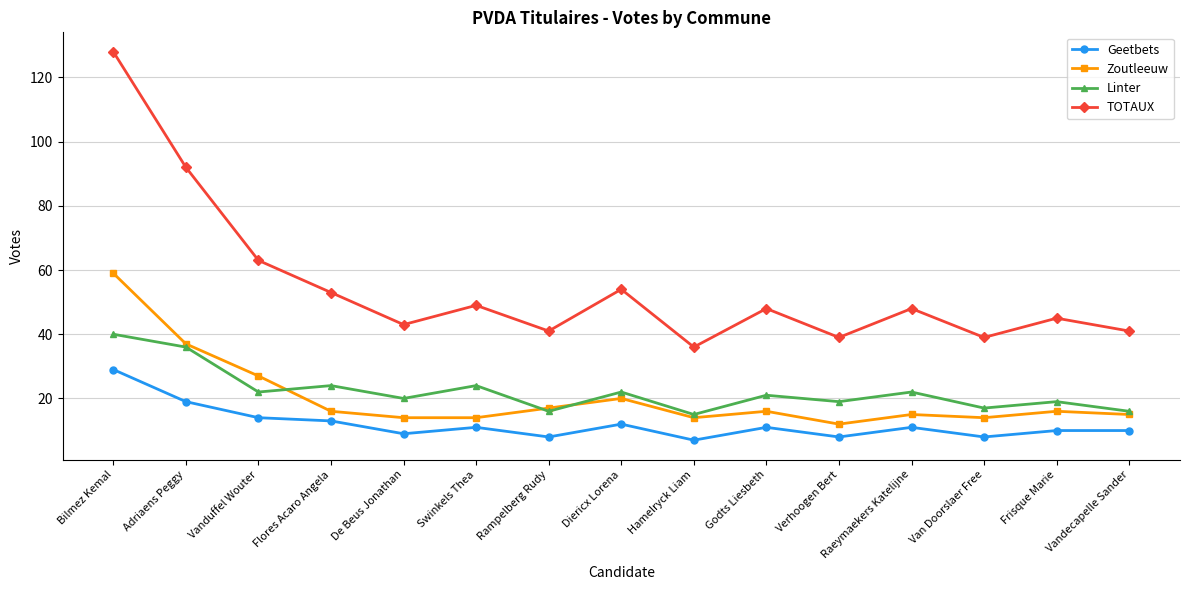

In Linter, how many points are higher than both neighbors (excluding endpoints)?

6